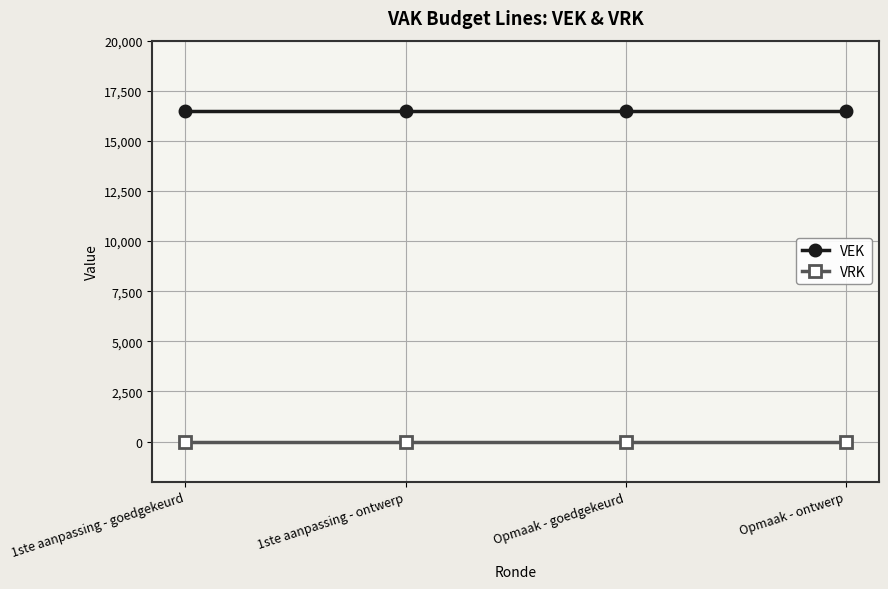

Which series has the largest total across all categories?

VEK